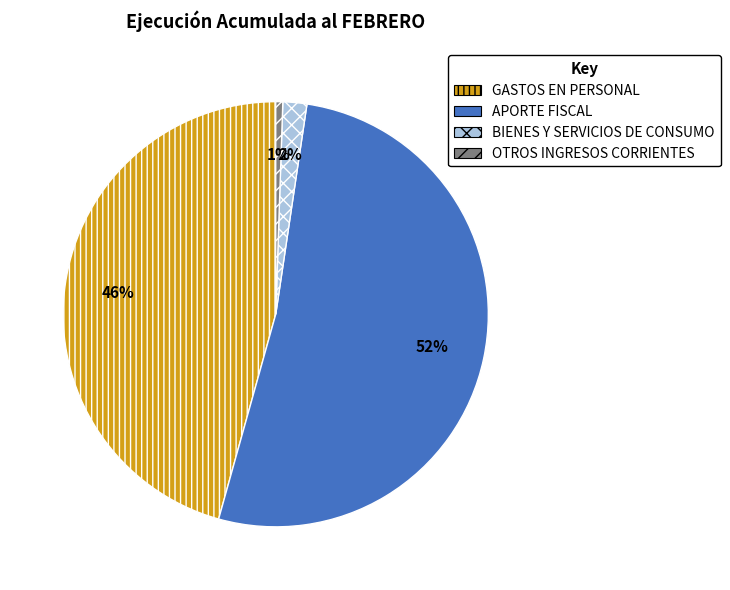

To the nearest percent, what is the average slice percentage?

25%